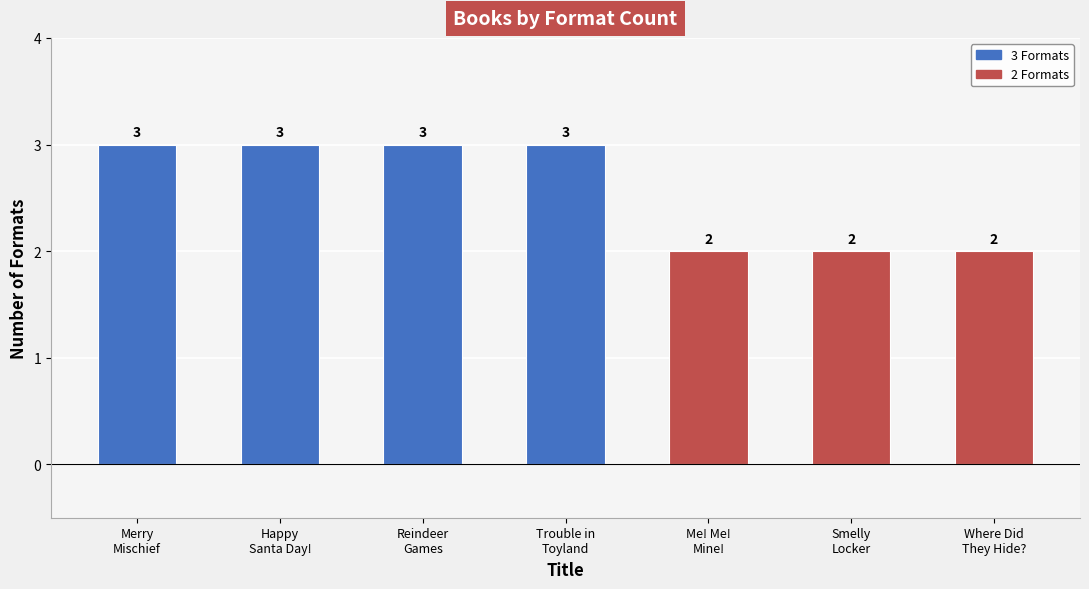

Does the chart contain any negative values?

No